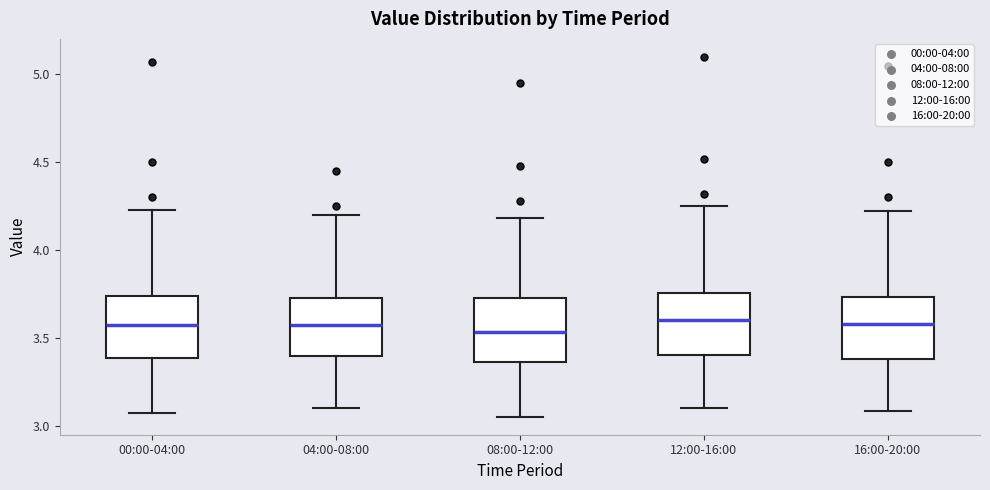

Where does the upper whisker of the box for 00:00-04:00 end on the y-axis? The values are not printed on the chart, so give them approximately, as read against the axis.

4.25